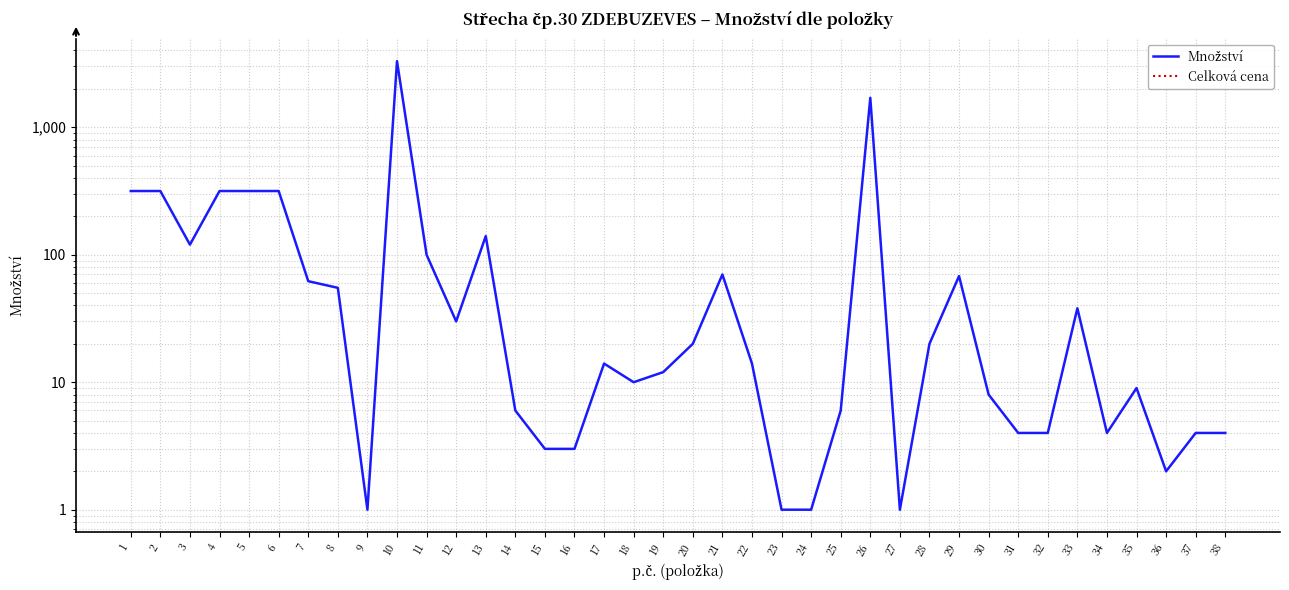

Between 23 and 27, which series saw the biggest shift?

Množství